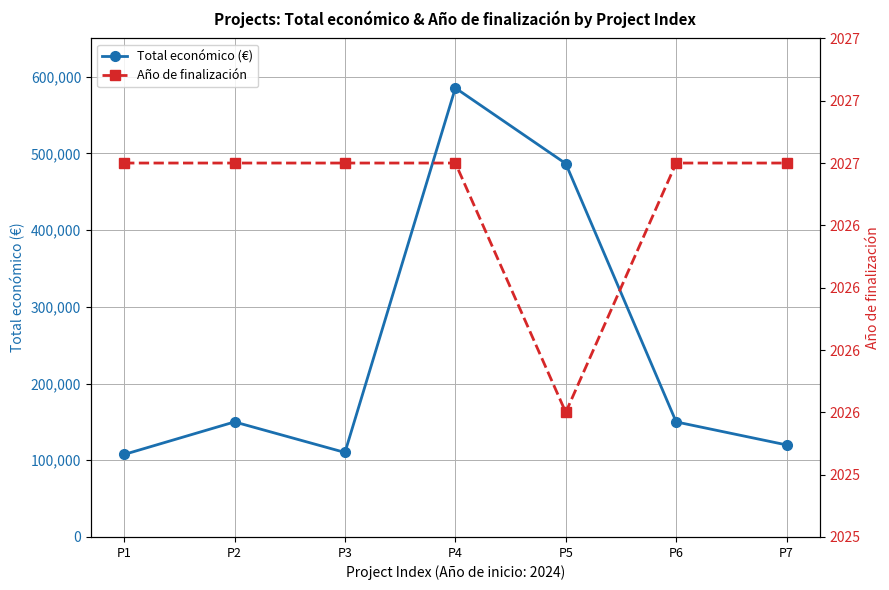

True or false: Año de finalización has more than 1 interior local peaks.

False